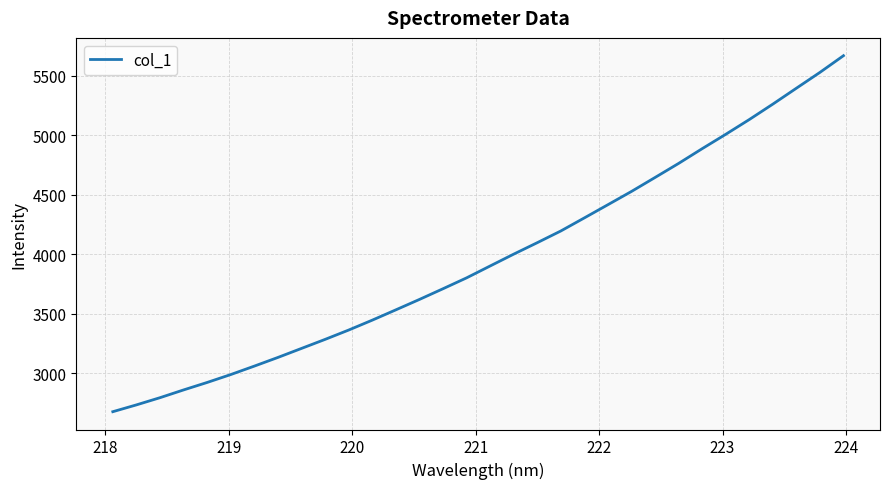

What is the difference between the maximum and minimum values?

2987.7